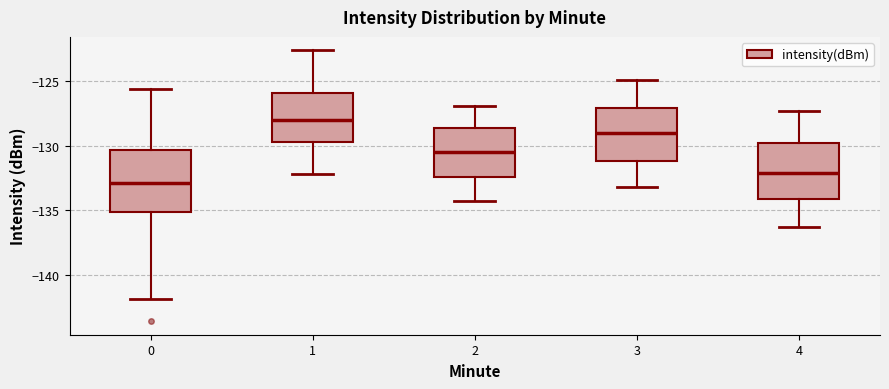

Reading left to right, read every box against the y-axis: the position of its median line, the range the box covers, and the ends of its whiskers. The values are not printed on the chart, so give them approximately, as read against the axis.

0: median -133.0, box -135.0 to -130.5, whiskers -142.0 to -125.5
1: median -128.0, box -129.5 to -126.0, whiskers -132.0 to -122.5
2: median -130.5, box -132.5 to -128.5, whiskers -134.5 to -127.0
3: median -129.0, box -131.0 to -127.0, whiskers -133.0 to -125.0
4: median -132.0, box -134.0 to -130.0, whiskers -136.5 to -127.5